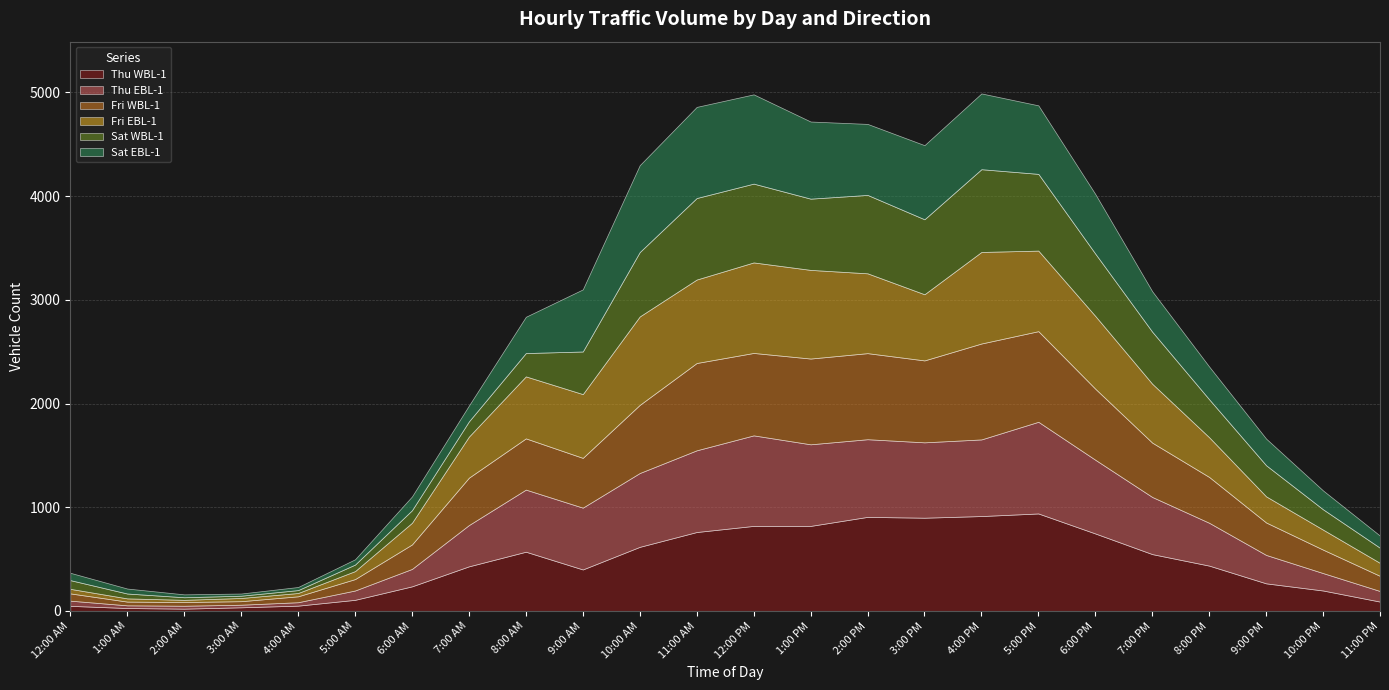

How many lines are shown in the chart?

6